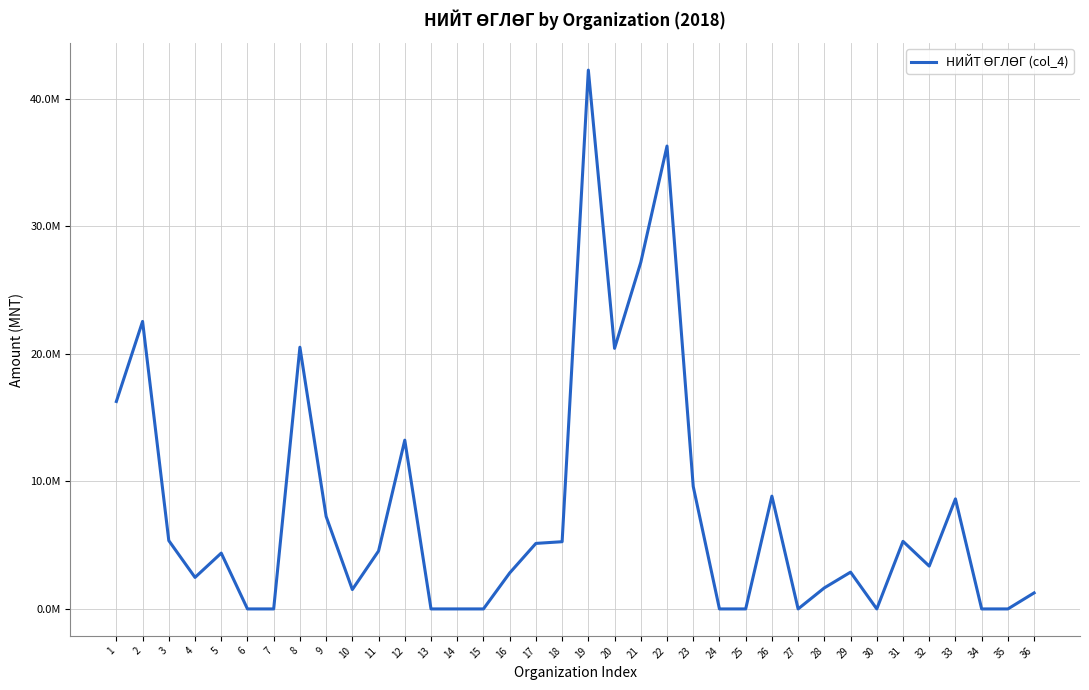

What is the difference between the maximum and minimum values?

42226305.0